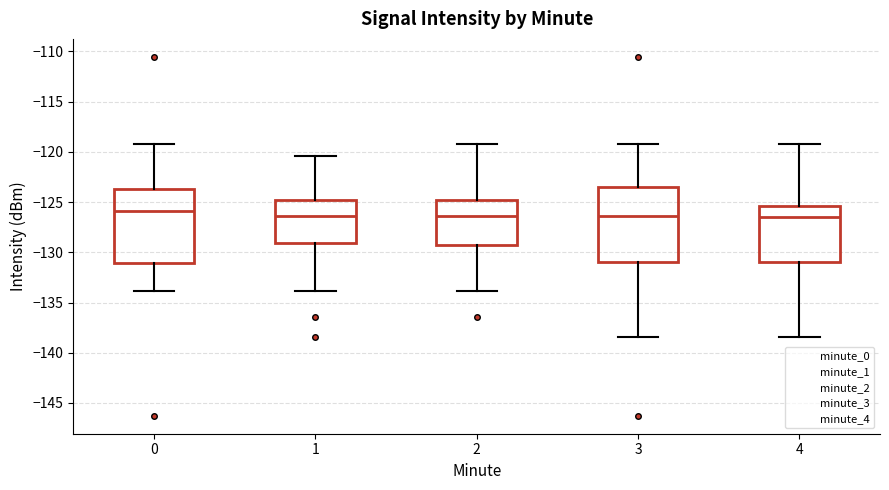

Reading left to right, read every box against the y-axis: the position of its median line, the range the box covers, and the ends of its whiskers. The values are not printed on the chart, so give them approximately, as read against the axis.

0: median -126.0, box -131.0 to -123.5, whiskers -134.0 to -119.0
1: median -126.5, box -129.0 to -125.0, whiskers -134.0 to -120.5
2: median -126.5, box -129.5 to -125.0, whiskers -134.0 to -119.0
3: median -126.5, box -131.0 to -123.5, whiskers -138.5 to -119.0
4: median -126.5, box -131.0 to -125.5, whiskers -138.5 to -119.0